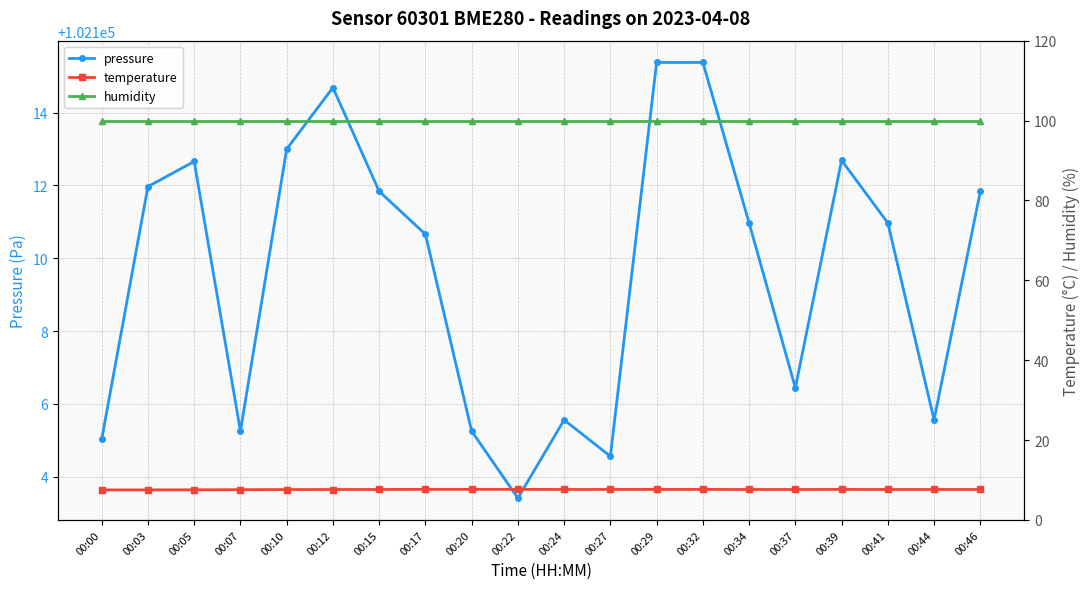

What is the sum of all pressure values?

2042193.1